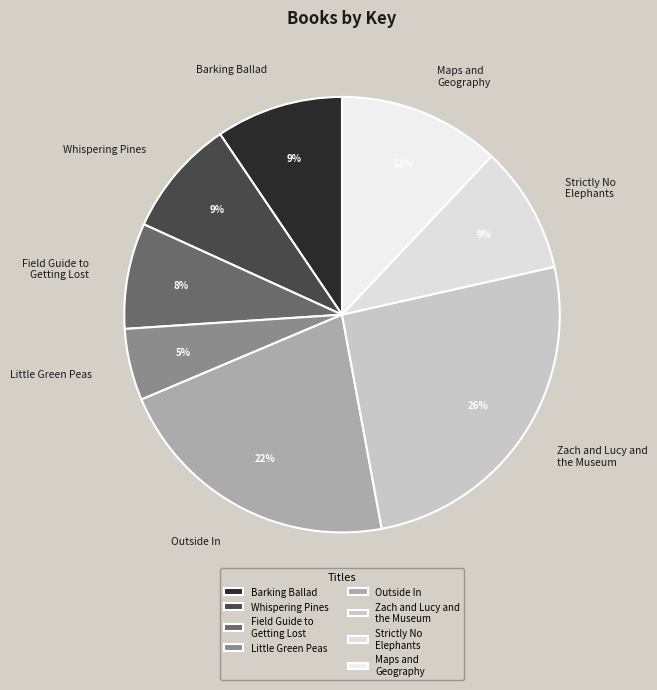

What percentage is the Strictly No Elephants slice, to the nearest percent?

9%